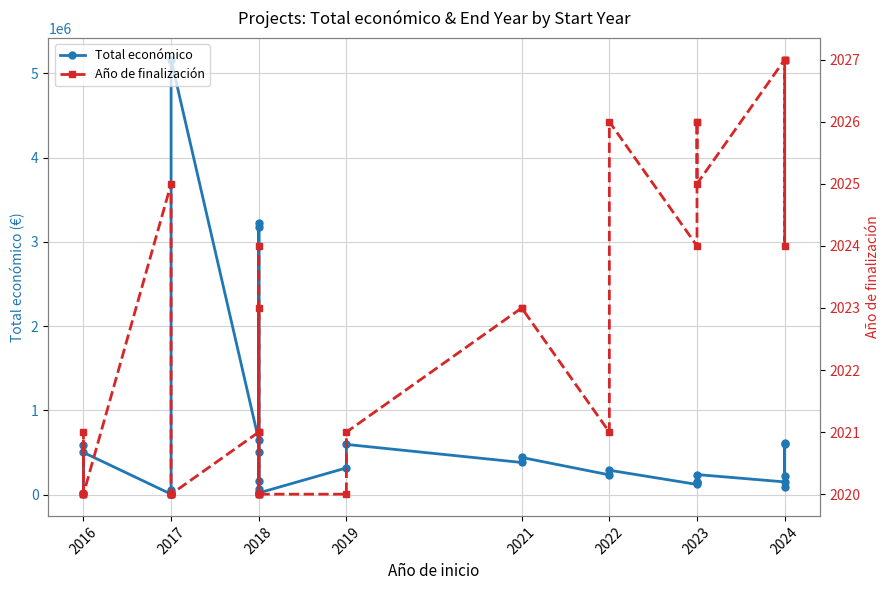

What is the highest value of the Año de finalización series?

2027